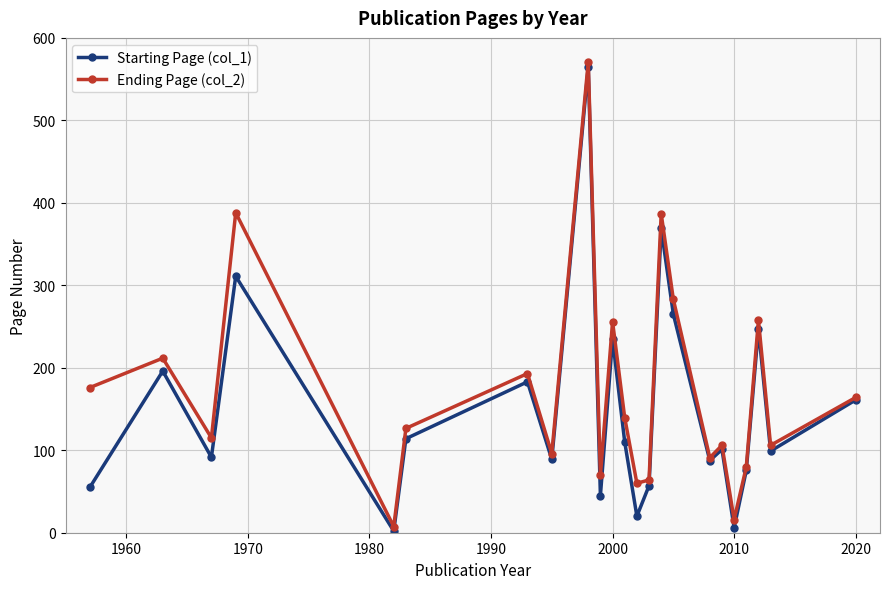

How many data points does each series have?

23